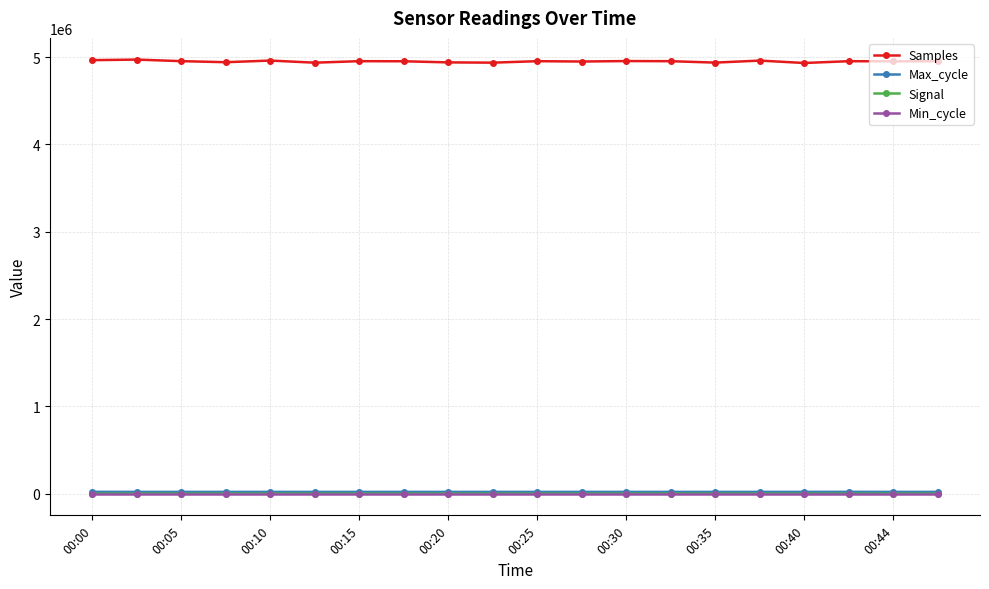

At how many categories does at least one series exceed 1630216?

20